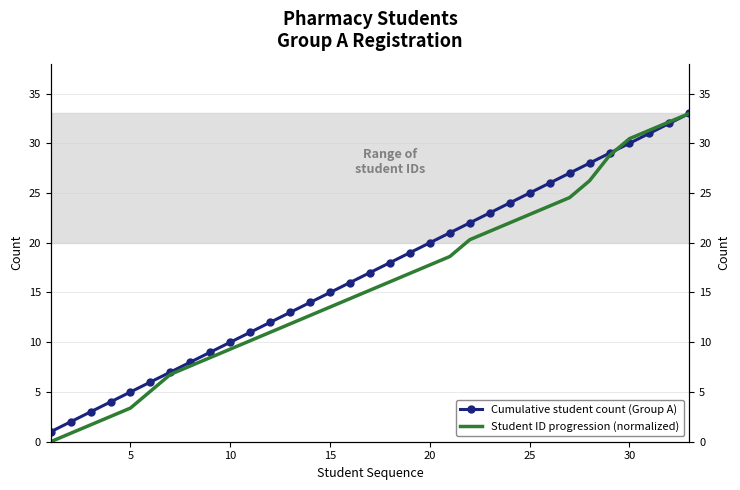

Which series ends up on top after the final intersection of Student ID progression (normalized) and Cumulative student count (Group A)?

Student ID progression (normalized)